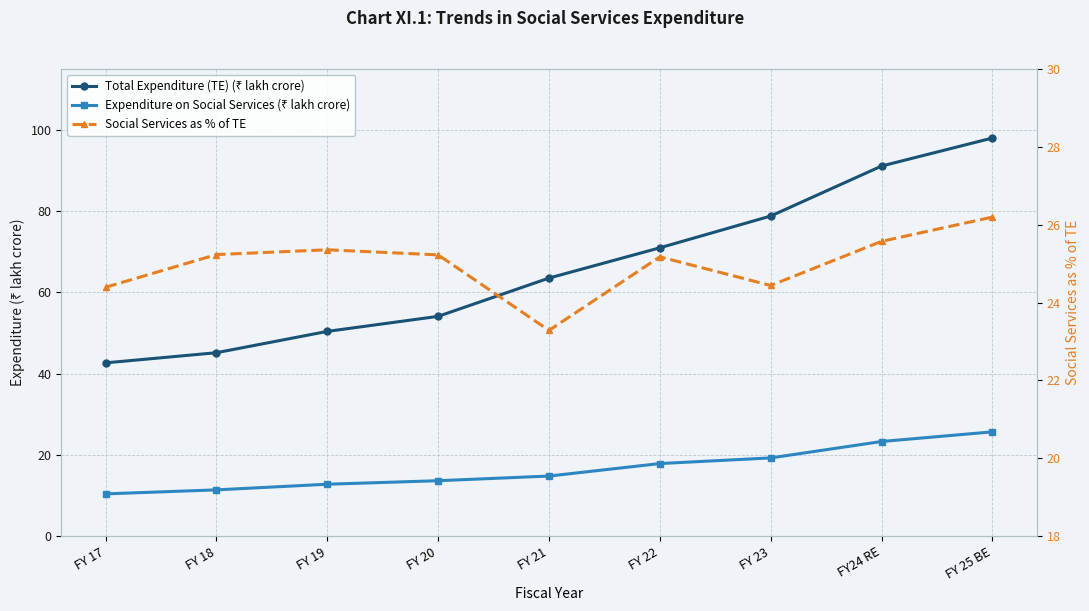

True or false: Expenditure on Social Services (₹ lakh crore) and Social Services as % of TE intersect in this chart.

False